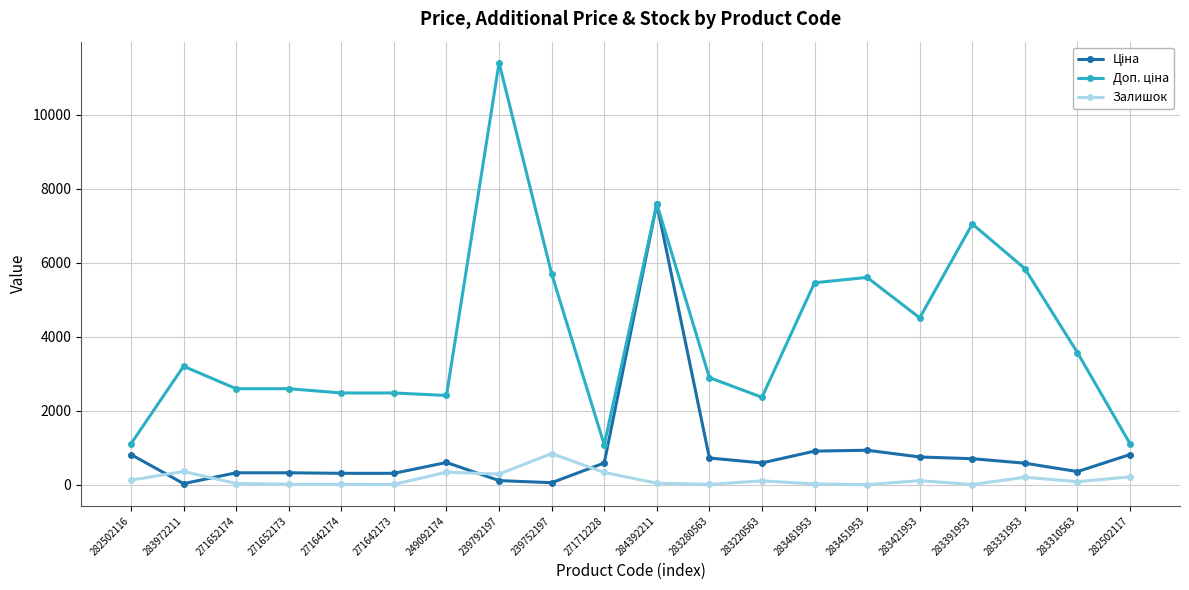

Is it true that Залишок equals 106.0 at 283220563?

True